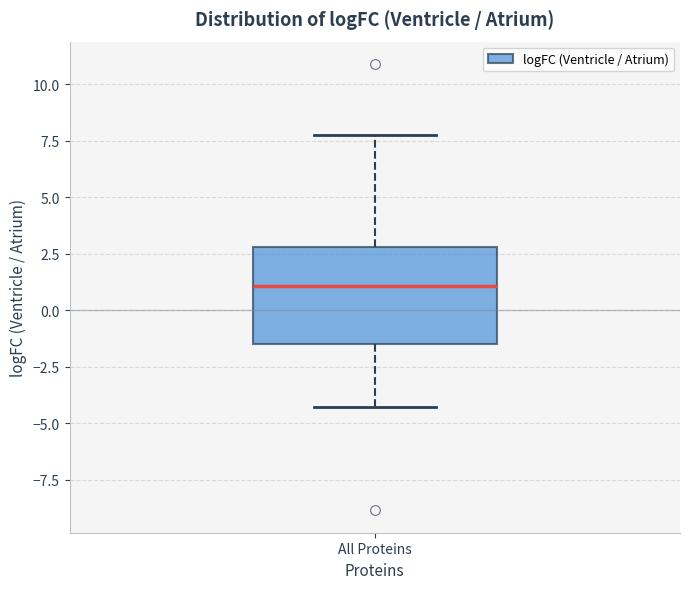

Transcribe this box plot: give where the median line is, the range the box spans, and where the two whiskers end, as read against the y-axis. The values are not printed on the chart, so give them approximately, as read against the axis.

median 1.0, box -1.5 to 3.0, whiskers -4.5 to 8.0